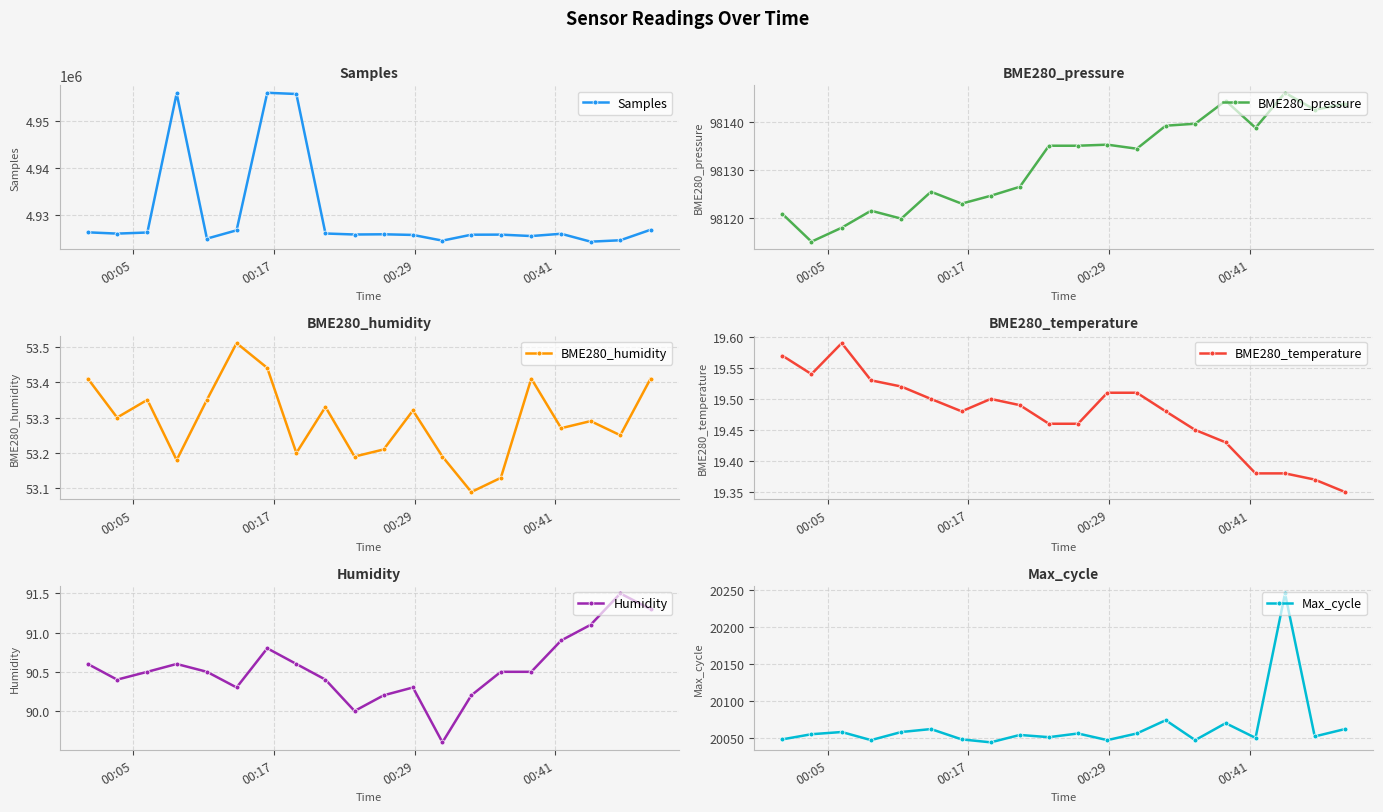

List the series in order of their peak value, lowest first.

BME280_temperature, BME280_humidity, Humidity, Max_cycle, BME280_pressure, Samples